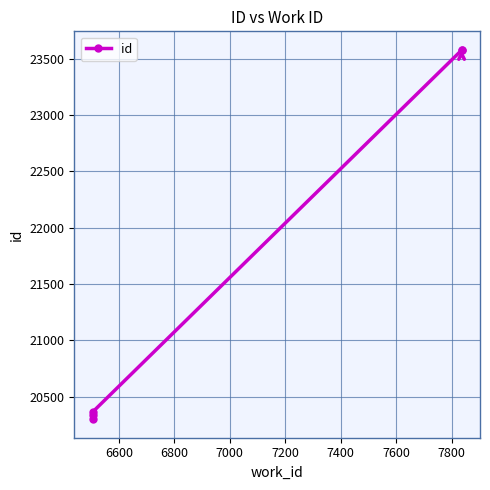

Count the number of values greater than 20365.

2